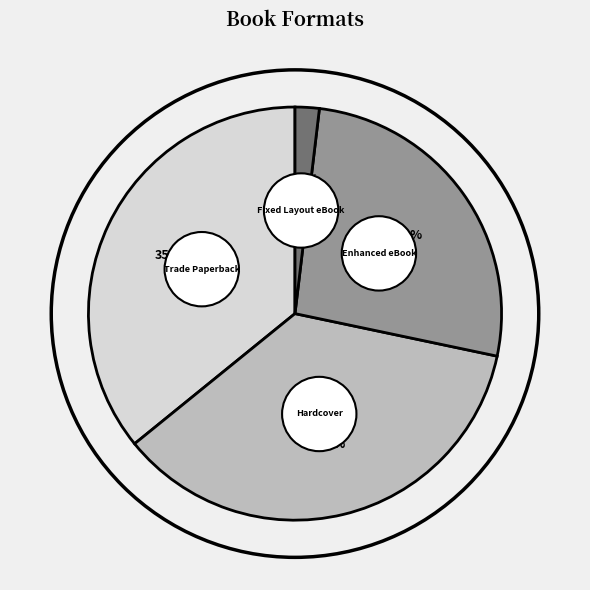

To the nearest percent, what percentage of the pie is Enhanced eBook?

26%